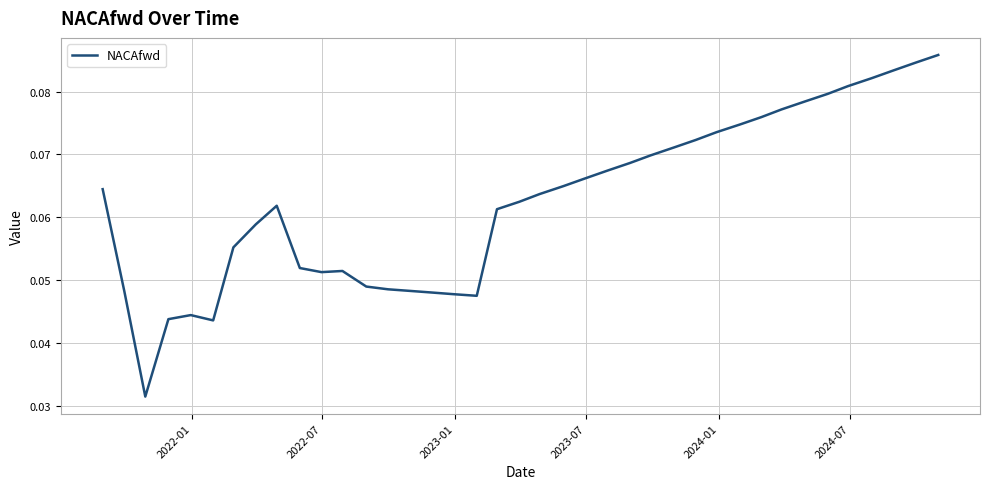

How many lines are shown in the chart?

1